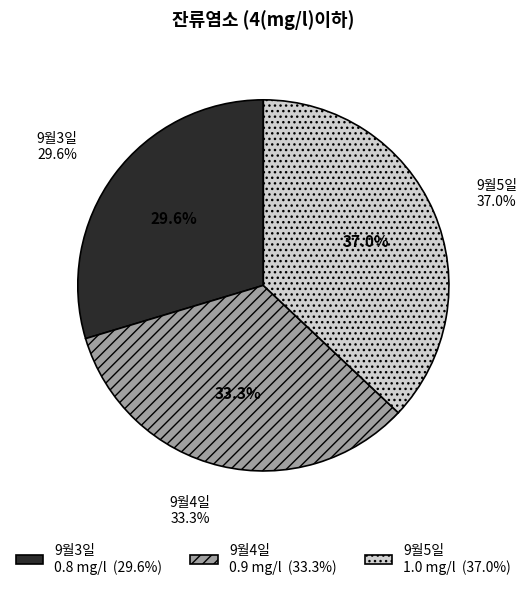

What is the smallest slice in the pie chart?

9월3일